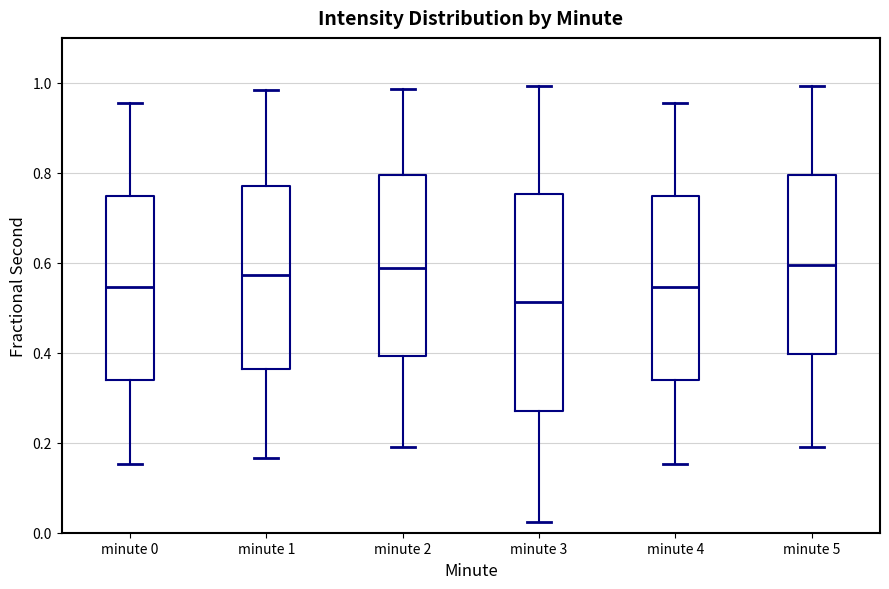

Reading left to right, transcribe this box plot: for each box, give where its median line is, the range the box spans, and where its two whiskers end, as read against the y-axis. The values are not printed on the chart, so give them approximately, as read against the axis.

minute 0: median 0.54, box 0.34 to 0.74, whiskers 0.16 to 0.96
minute 1: median 0.58, box 0.36 to 0.78, whiskers 0.16 to 0.98
minute 2: median 0.58, box 0.40 to 0.80, whiskers 0.20 to 0.98
minute 3: median 0.52, box 0.28 to 0.76, whiskers 0.02 to 1.00
minute 4: median 0.54, box 0.34 to 0.74, whiskers 0.16 to 0.96
minute 5: median 0.60, box 0.40 to 0.80, whiskers 0.20 to 1.00